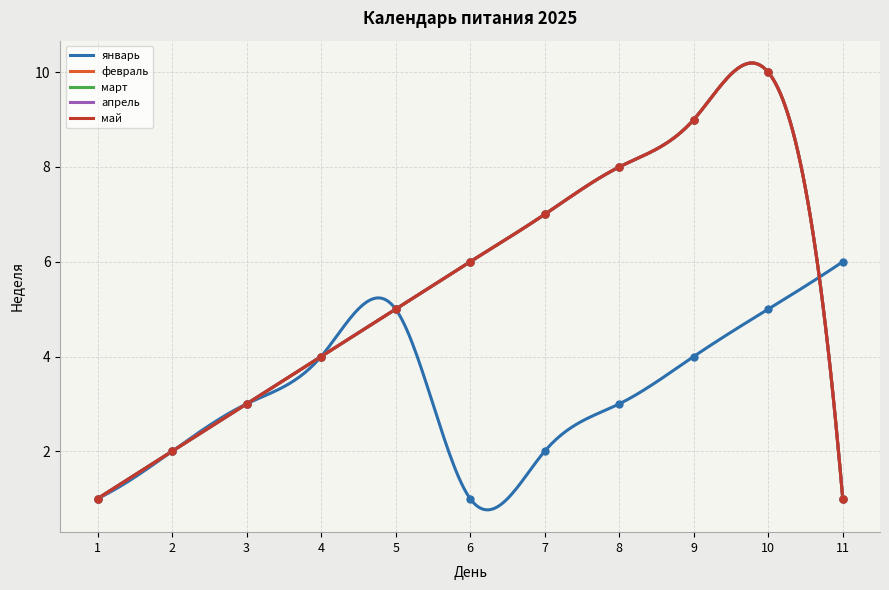

How many февраль values are between 2 and 8?

7